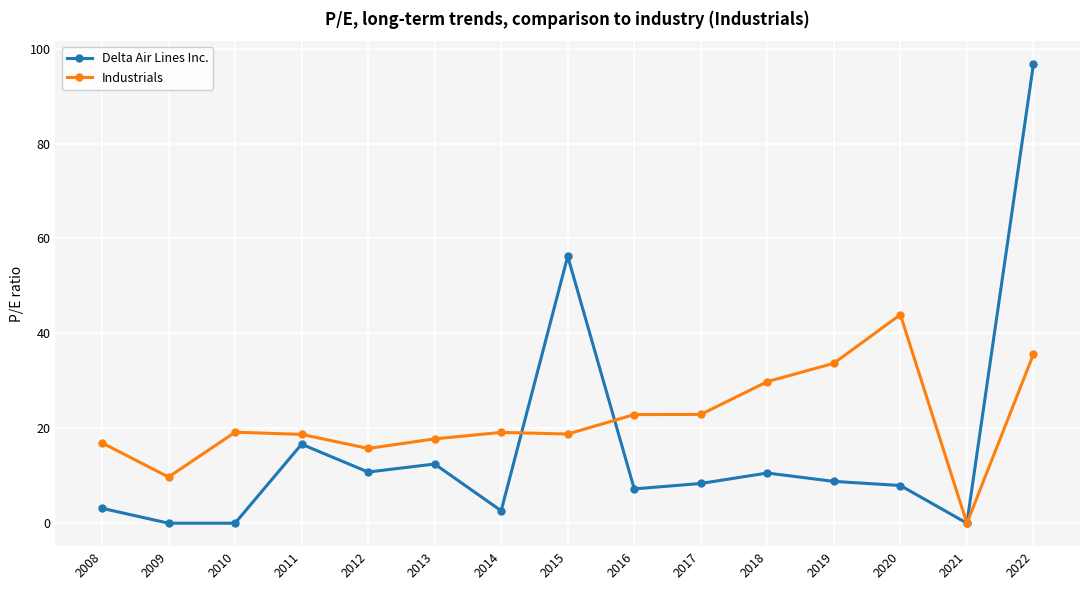

Which series has the widest spread of values?

Delta Air Lines Inc.